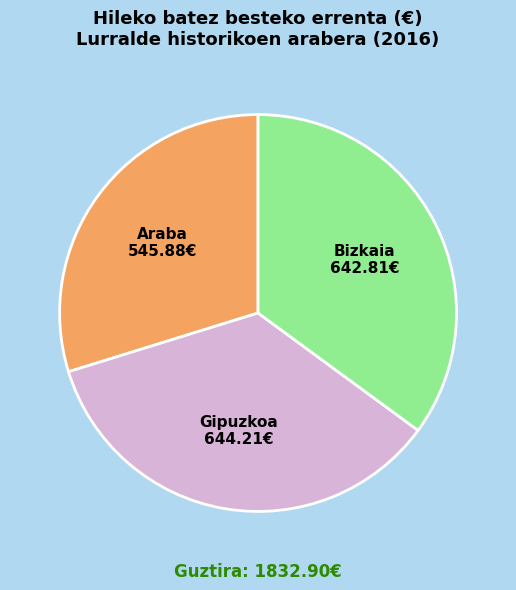

Count the number of slices in the pie.

3